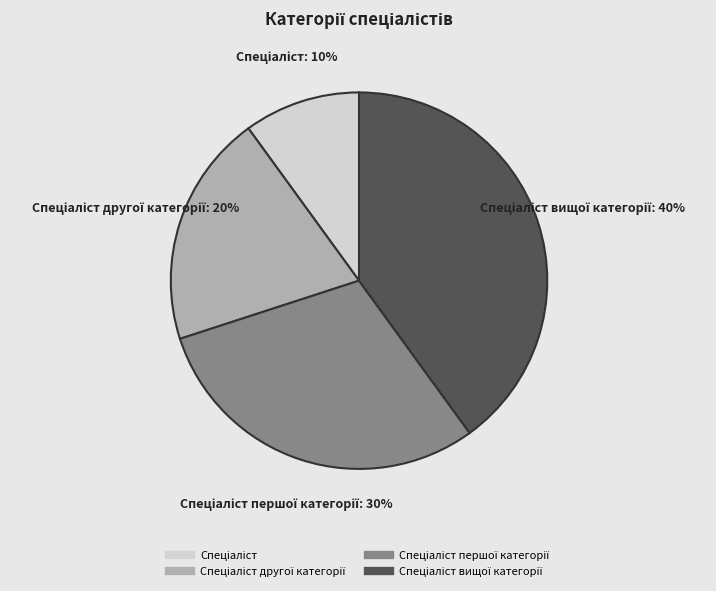

Is there a majority slice in this chart?

No